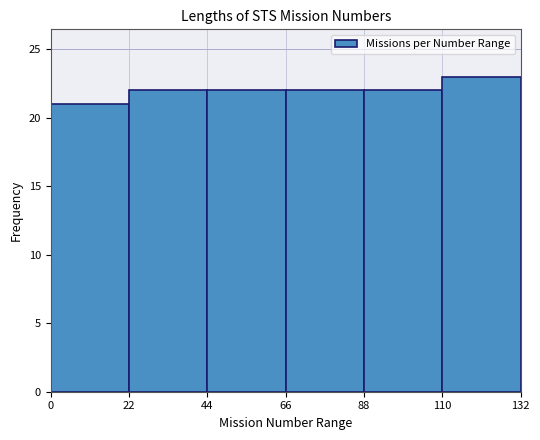

What is the height of the bar covering 88 to 110 on the x-axis? The values are not printed on the chart, so give them approximately, as read against the axis.

22